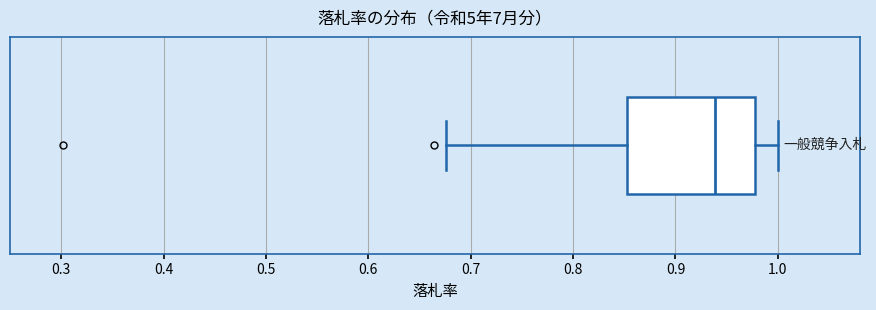

Read this box plot against the x-axis: the position of the median line, the range covered by the box, and the ends of both whiskers. The values are not printed on the chart, so give them approximately, as read against the axis.

median 0.94, box 0.85 to 0.98, whiskers 0.68 to 1.00